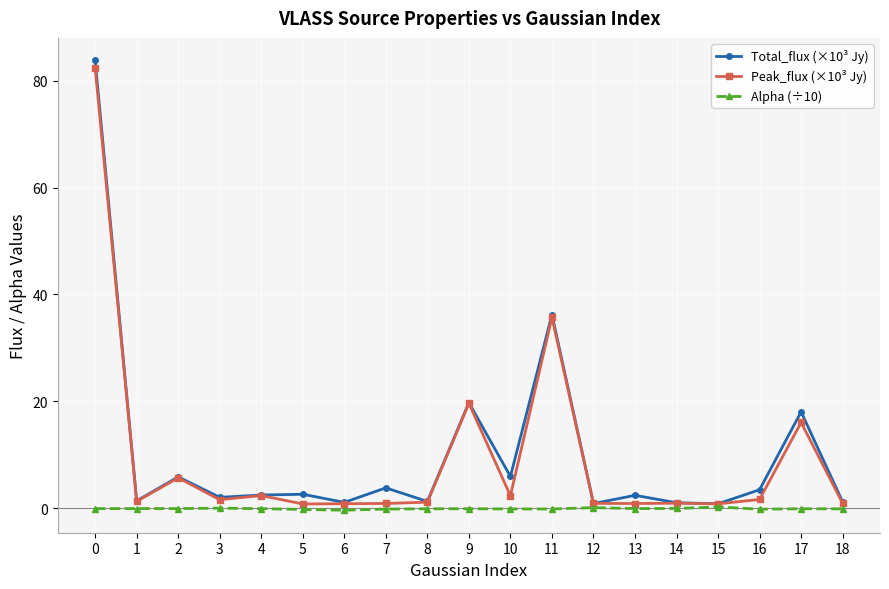

Which series has the largest range (max minus min)?

Total_flux (×10³ Jy)